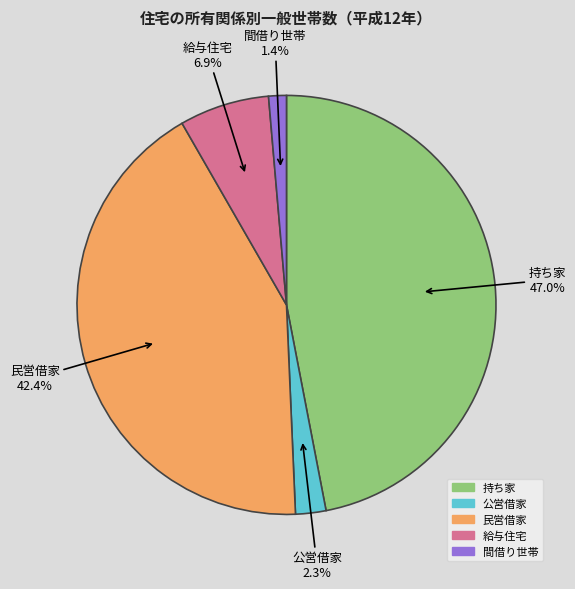

The 給与住宅 slice represents 7% of the pie. True or false?

True